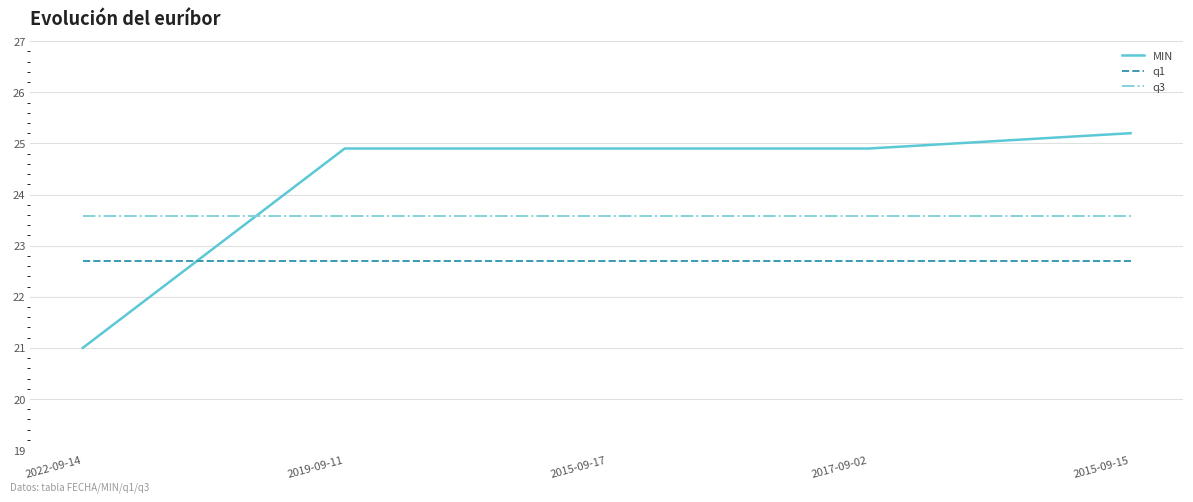

At 2015-09-17, list the series in order from largest to smallest.

MIN, q3, q1